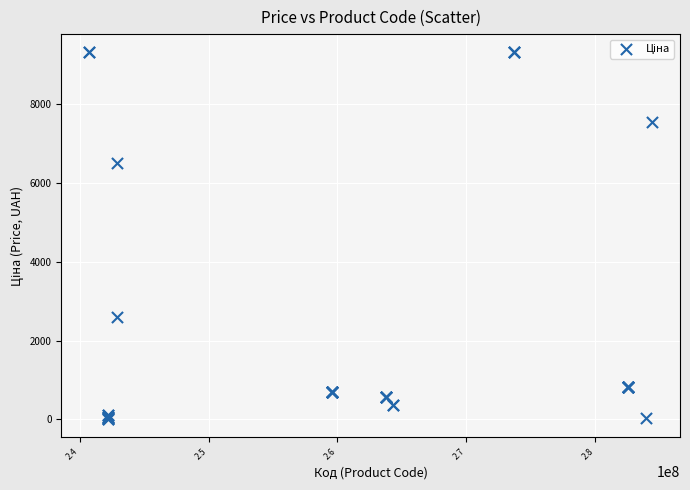

What Y value in the scatter plot is closest to 4668?

6525.0